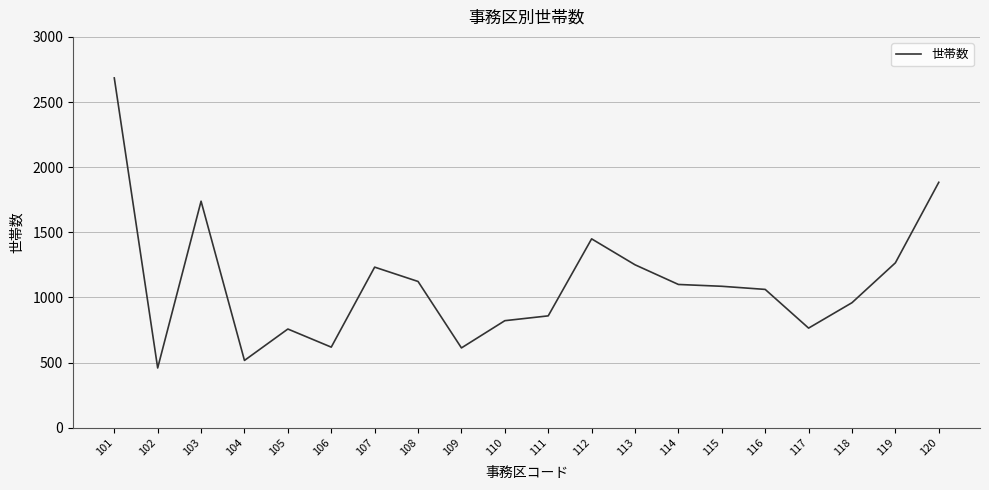

Is it true that the value at 111 is 859?

True